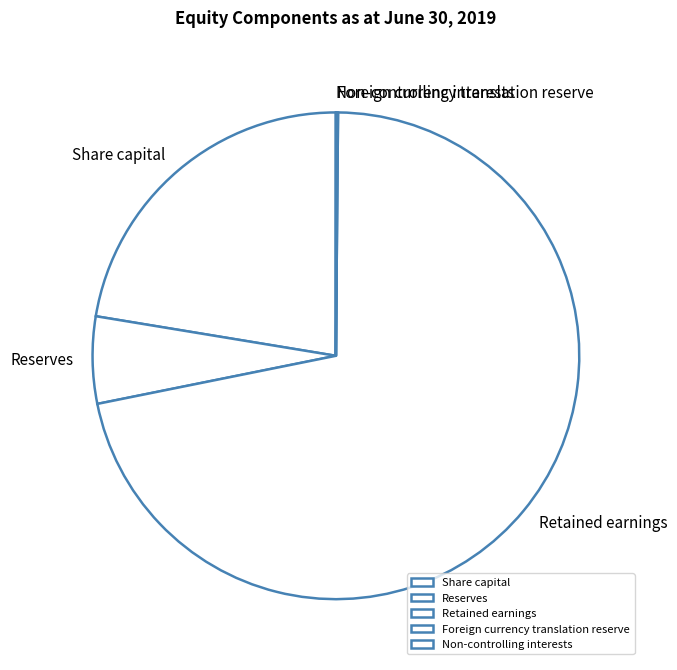

What is the majority slice?

Retained earnings